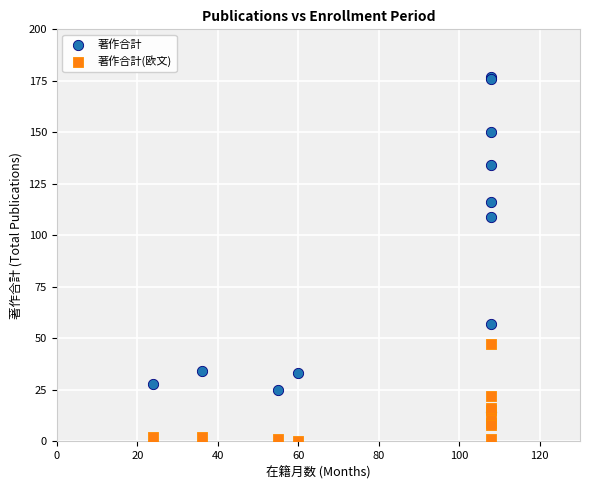

In the 著作合計 series, what Y value is closest to 95?

109